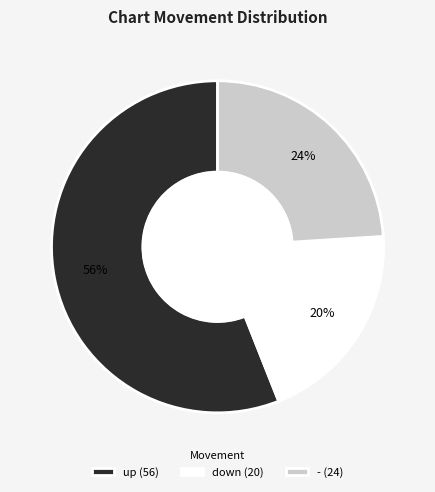

True or false: - accounts for 31% of the total.

False